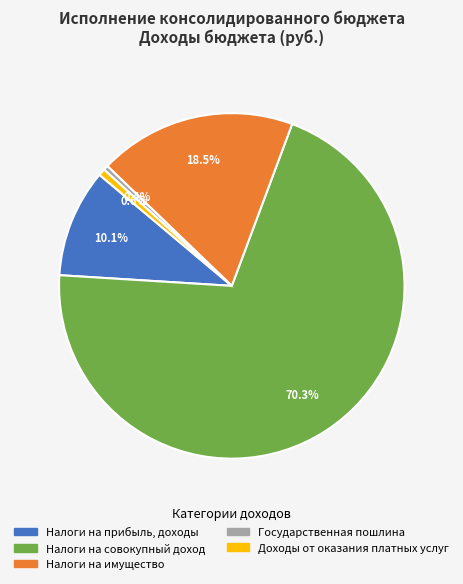

How many segments does this pie chart have?

5